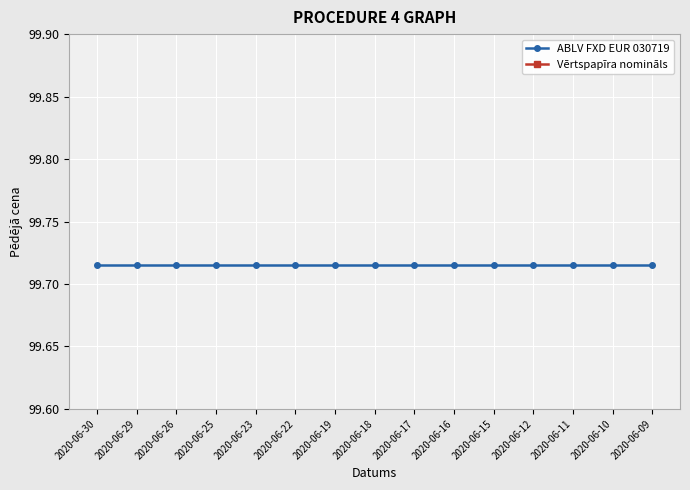

What is the sum of all Vērtspapīra nomināls values?

0.1